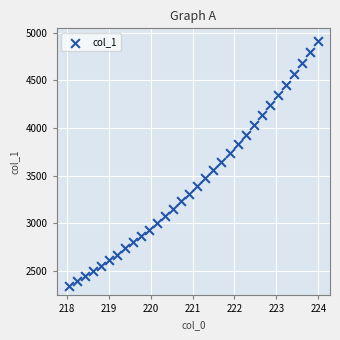

What is the range of X values (max minus min)?

5.9